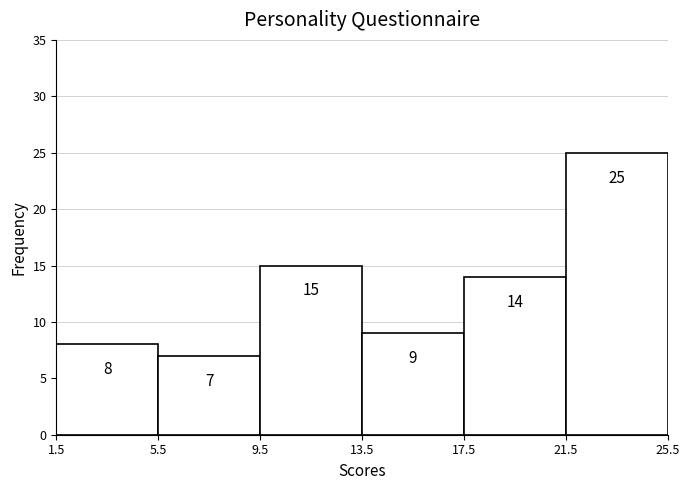

Which range on the x-axis has the tallest bar?

21.5 to 25.5